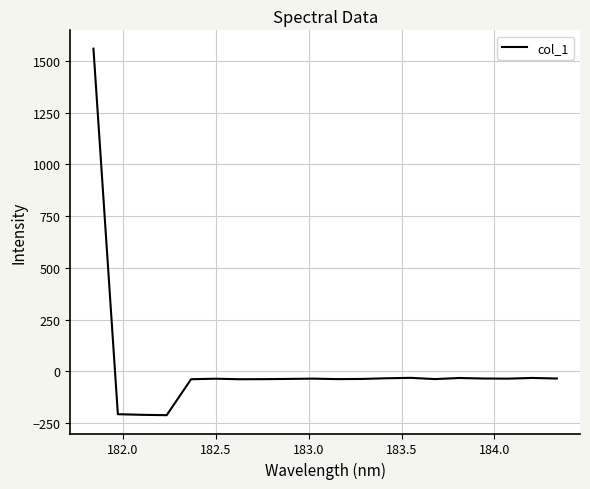

What is the maximum value shown in the chart?

1558.5